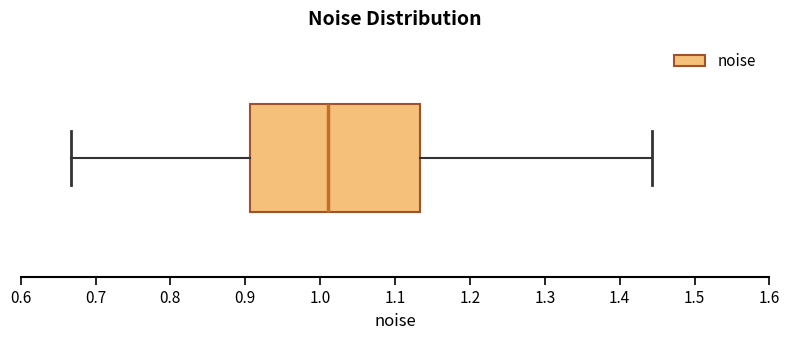

Transcribe this box plot: give where the median line is, the range the box spans, and where the two whiskers end, as read against the x-axis. The values are not printed on the chart, so give them approximately, as read against the axis.

median 1.01, box 0.91 to 1.13, whiskers 0.67 to 1.44